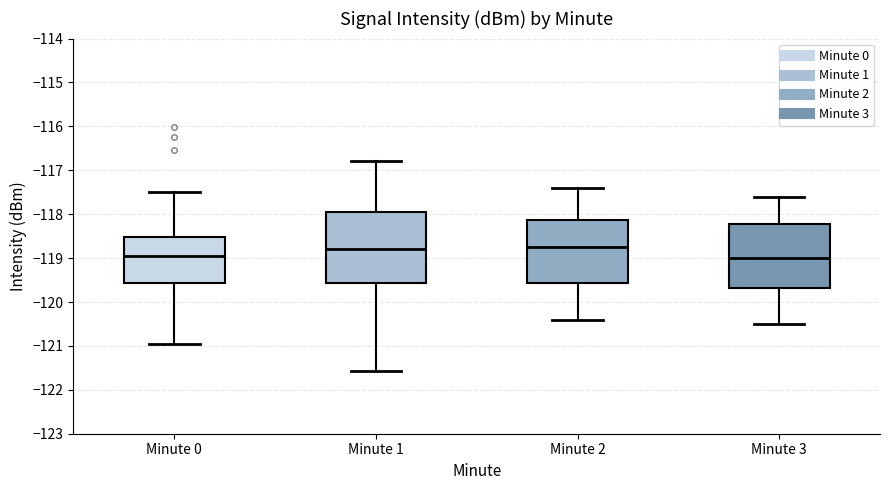

Reading left to right, read every box against the y-axis: the position of its median line, the range the box covers, and the ends of its whiskers. The values are not printed on the chart, so give them approximately, as read against the axis.

Minute 0: median -118.9, box -119.6 to -118.5, whiskers -121.0 to -117.5
Minute 1: median -118.8, box -119.6 to -117.9, whiskers -121.6 to -116.8
Minute 2: median -118.7, box -119.6 to -118.1, whiskers -120.4 to -117.4
Minute 3: median -119.0, box -119.7 to -118.2, whiskers -120.5 to -117.6